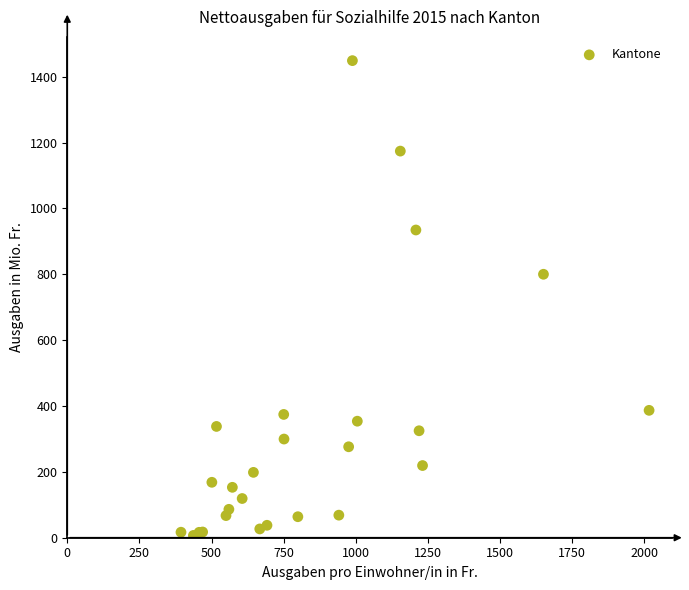

What Y value in the scatter plot is closest to 727?

800.0